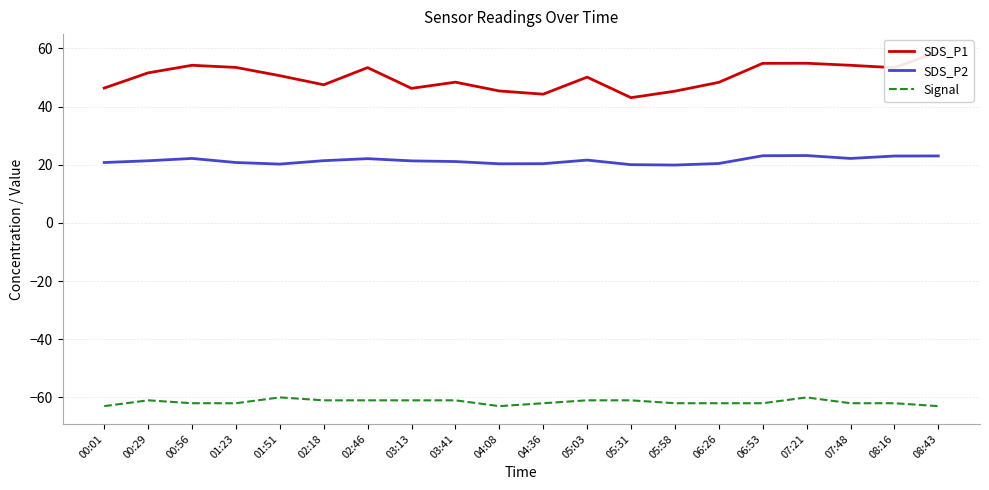

True or false: SDS_P2 has more than 1 points higher than both neighbors.

True